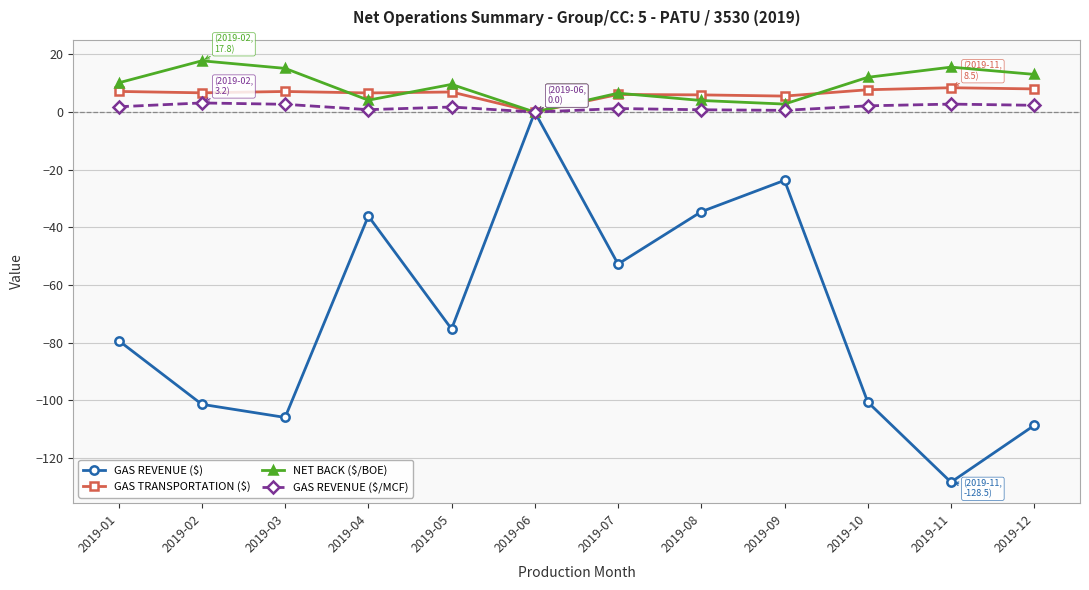

What is the value of the GAS TRANSPORTATION ($) point at the 12th from the left?

8.1